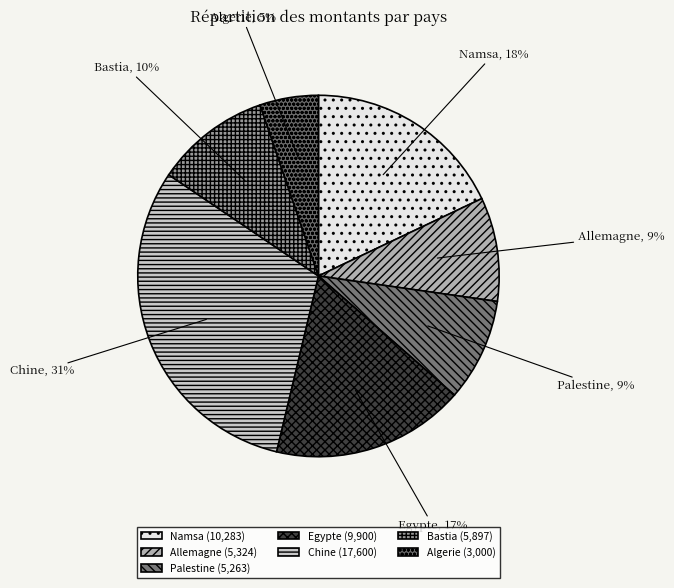

Count the number of slices in the pie.

7